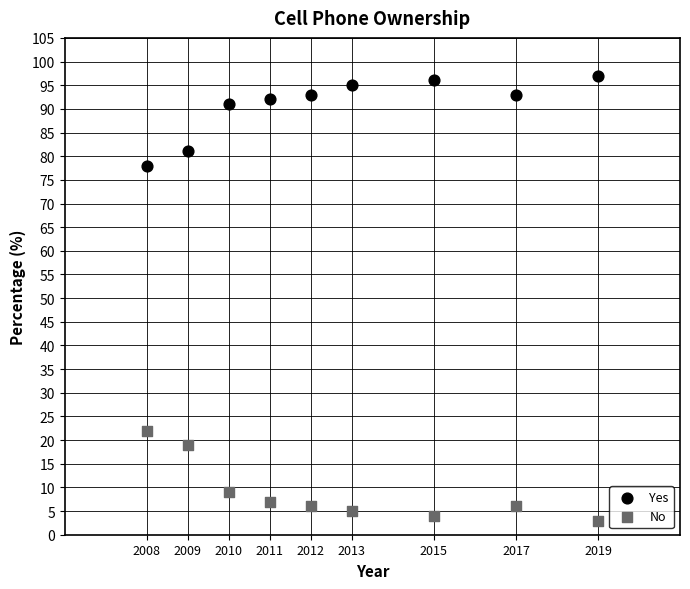

In the No series, what Y value is closest to 12?

9